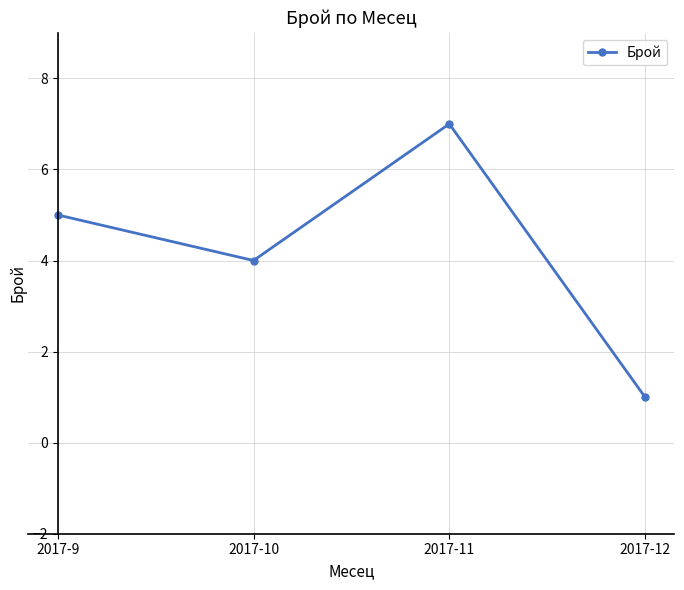

What is the sum of the values at 2017-10 and 2017-11?

11